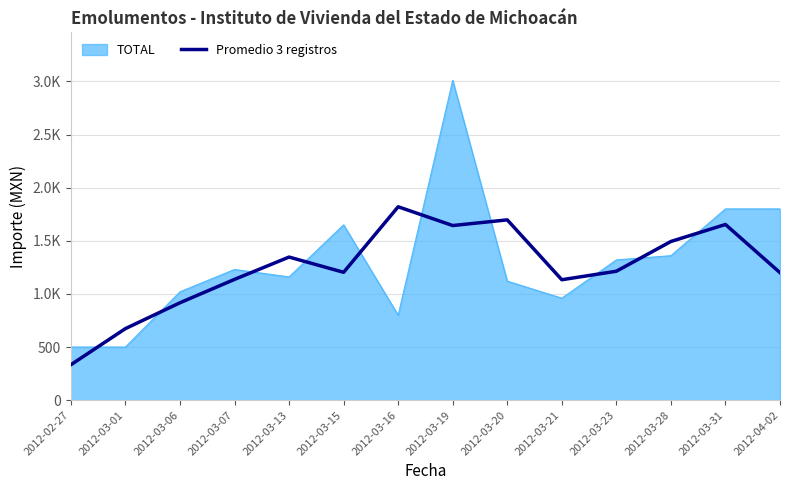

What are all the series names shown in the legend?

TOTAL, Promedio 3 registros